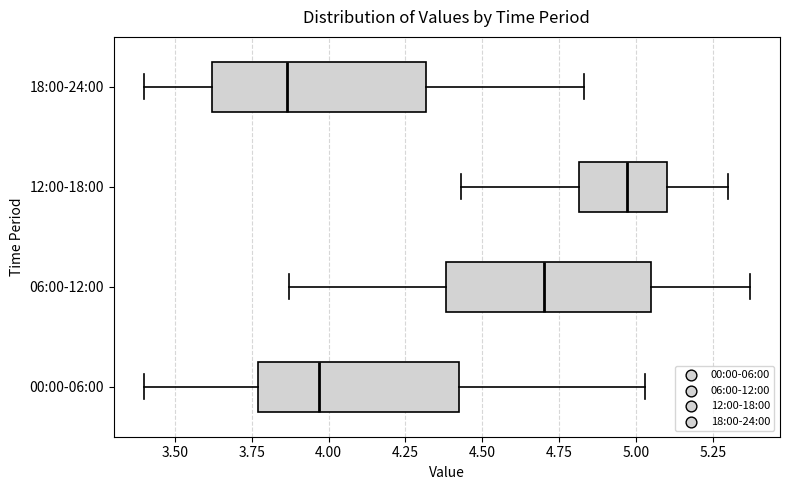

Reading bottom to top, transcribe this box plot: for each box, give where its median line is, the range the box spans, and where its two whiskers end, as read against the x-axis. The values are not printed on the chart, so give them approximately, as read against the axis.

00:00-06:00: median 3.95, box 3.75 to 4.45, whiskers 3.40 to 5.05
06:00-12:00: median 4.70, box 4.40 to 5.05, whiskers 3.85 to 5.35
12:00-18:00: median 4.95, box 4.80 to 5.10, whiskers 4.45 to 5.30
18:00-24:00: median 3.85, box 3.60 to 4.30, whiskers 3.40 to 4.85